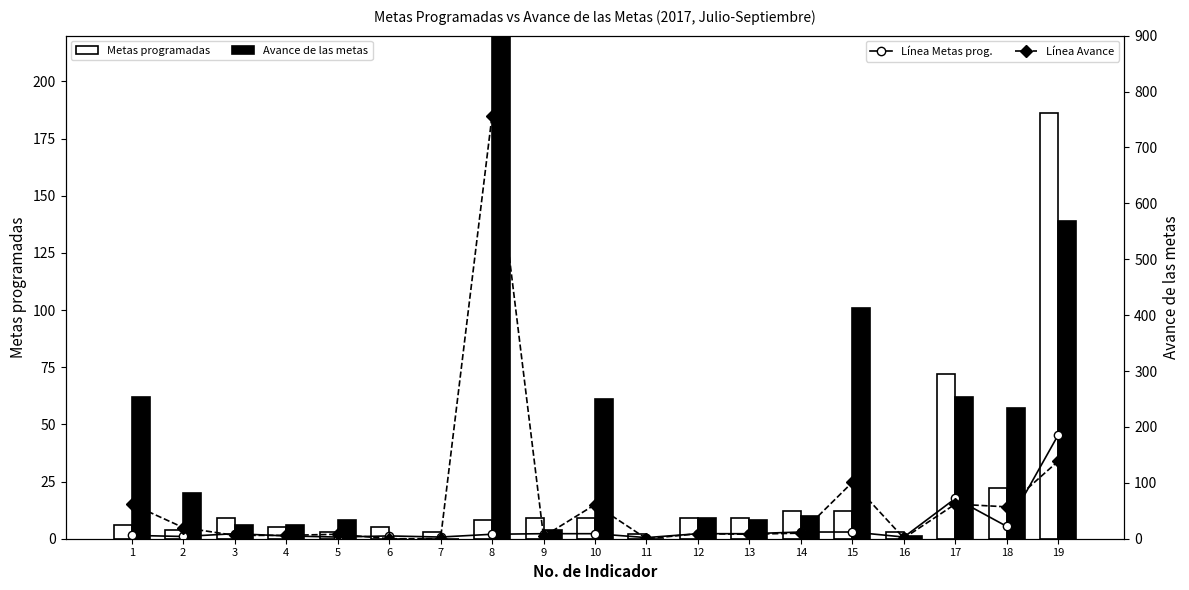

Which series has the widest spread of values?

Avance de las metas